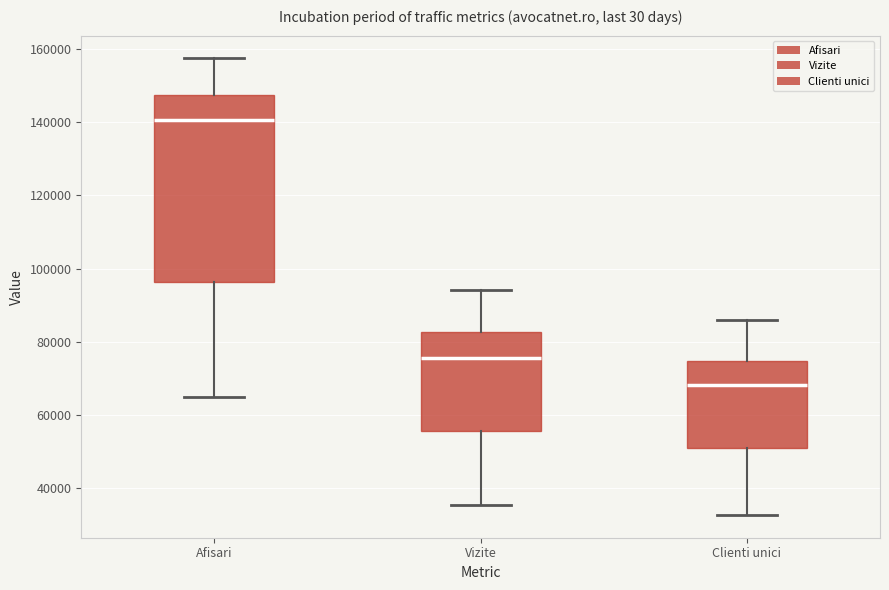

Which box's median line is the lowest?

Clienti unici